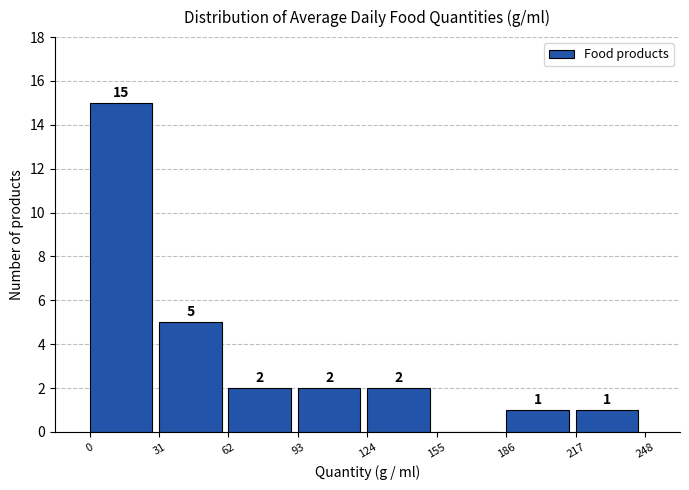

Which range on the x-axis has the tallest bar?

0 to 31